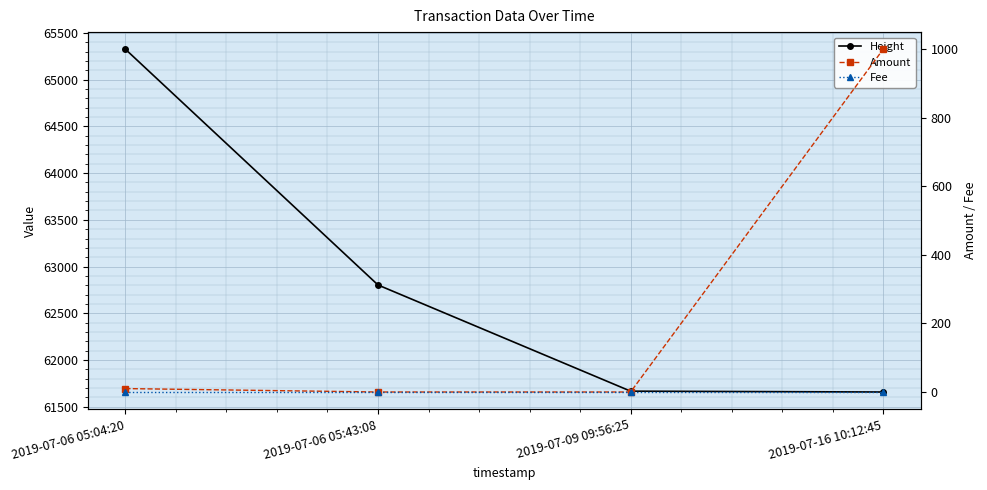

At how many categories does at least one series exceed 27440?

4